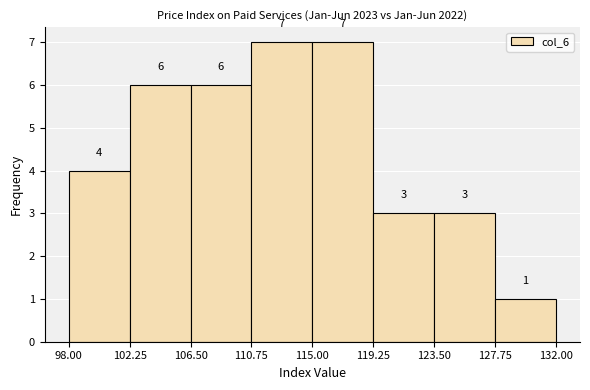

What is the height of the bar covering 119.25 to 123.50 on the x-axis?

3